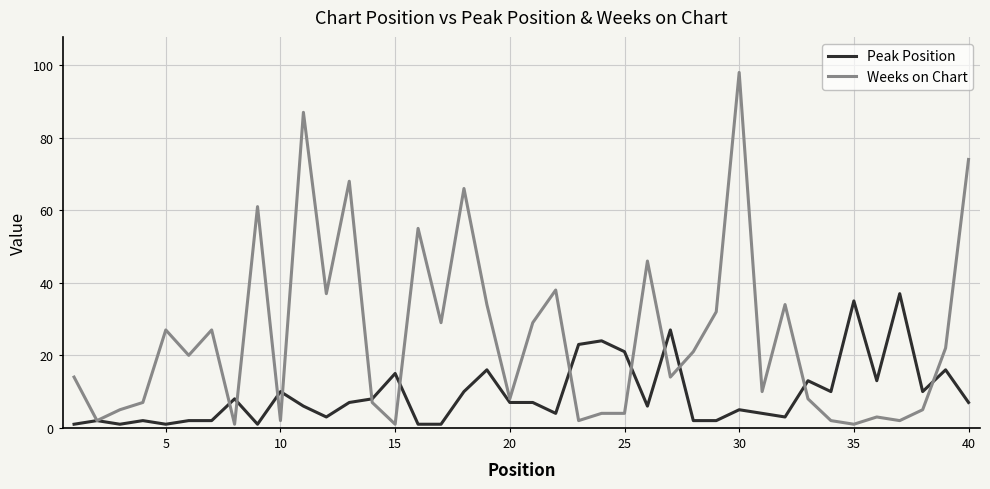

Which series has the largest total across all categories?

Weeks on Chart